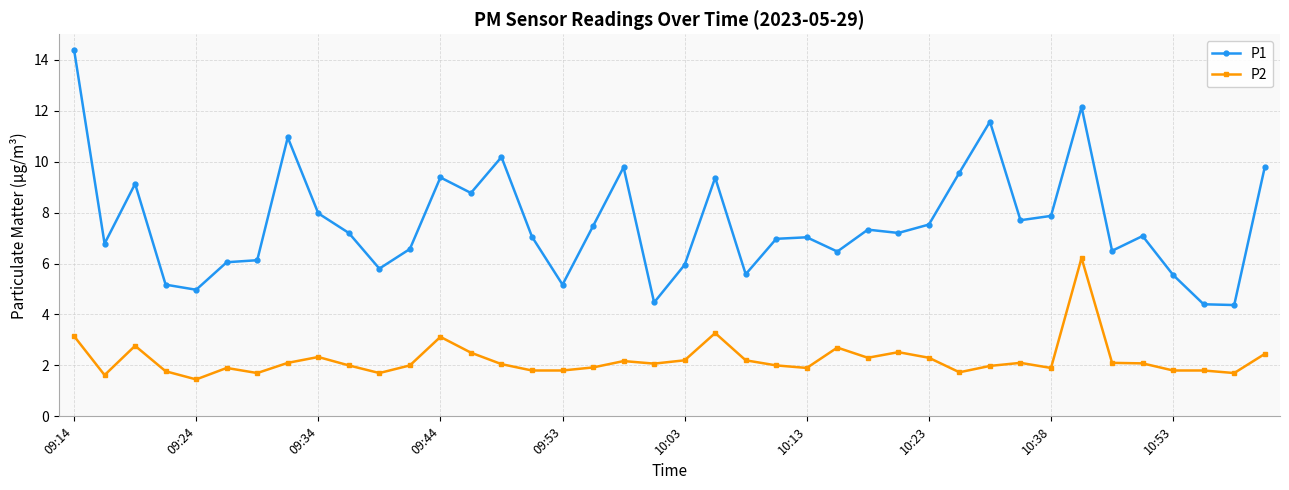

What are all the series names shown in the legend?

P1, P2